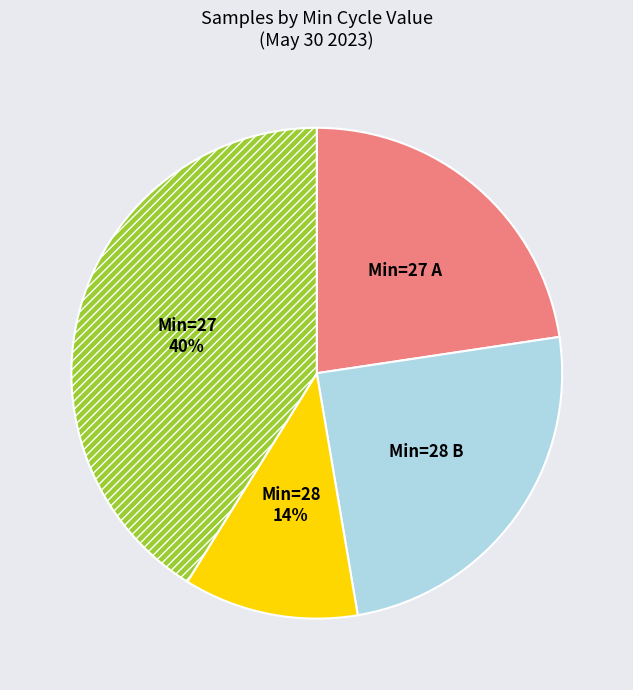

Approximately how many times larger is the value at 27 compared to 27?

1.0